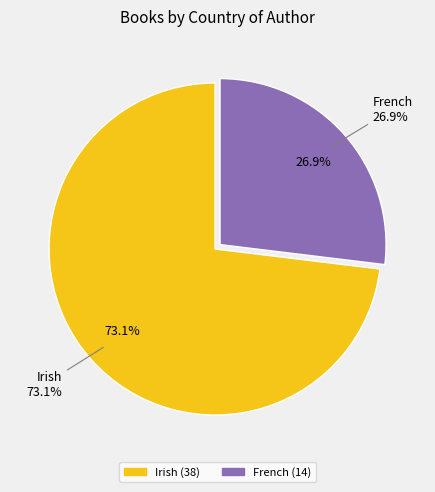

What is the total percentage of French and Irish?

100.0%